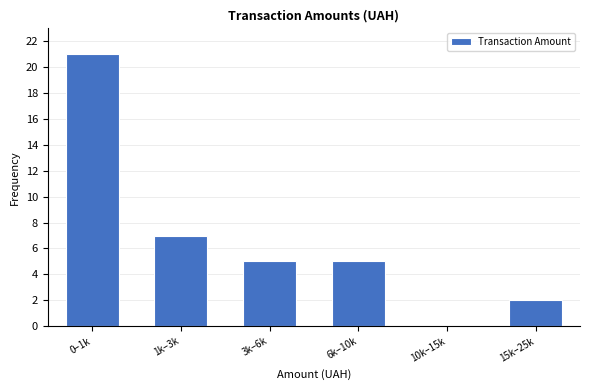

Reading left to right, what are all the values shown in this chart?

0–1k=21	1k–3k=7	3k–6k=5	6k–10k=5	10k–15k=0	15k–25k=2